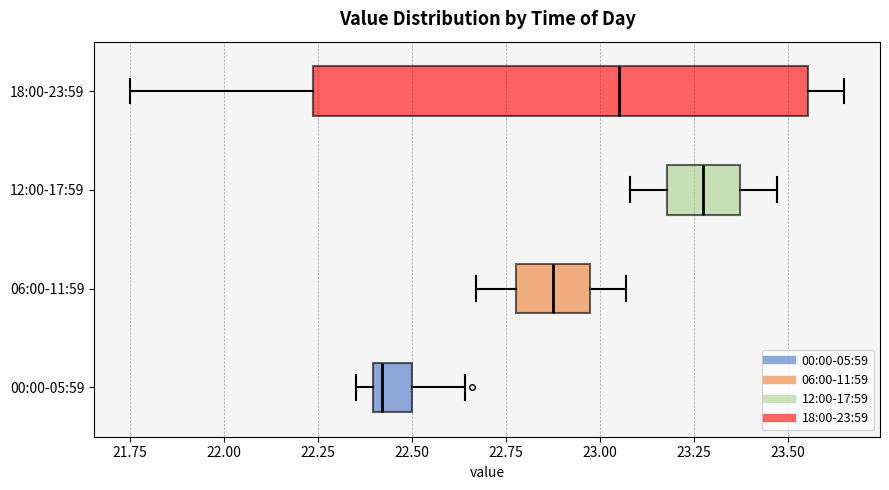

Reading bottom to top, read every box against the x-axis: the position of its median line, the range the box covers, and the ends of its whiskers. The values are not printed on the chart, so give them approximately, as read against the axis.

00:00-05:59: median 22.40 (just right of the box's left edge), box 22.40 to 22.50, whiskers 22.35 to 22.65
06:00-11:59: median 22.90, box 22.80 to 22.95, whiskers 22.65 to 23.05
12:00-17:59: median 23.30, box 23.20 to 23.35, whiskers 23.10 to 23.45
18:00-23:59: median 23.05, box 22.25 to 23.55, whiskers 21.75 to 23.65